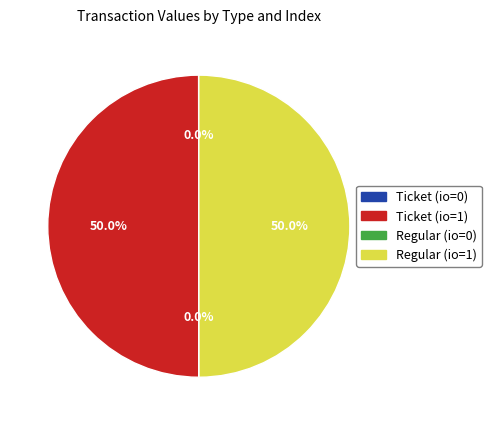

How much of the chart is everything except Ticket (io=1)?

50.0%